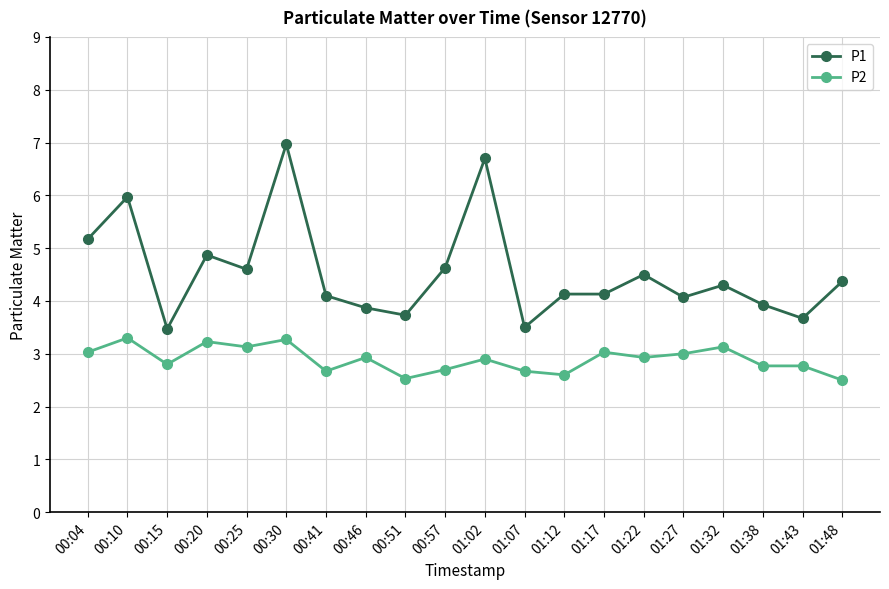

How many distinct data groups are displayed?

2